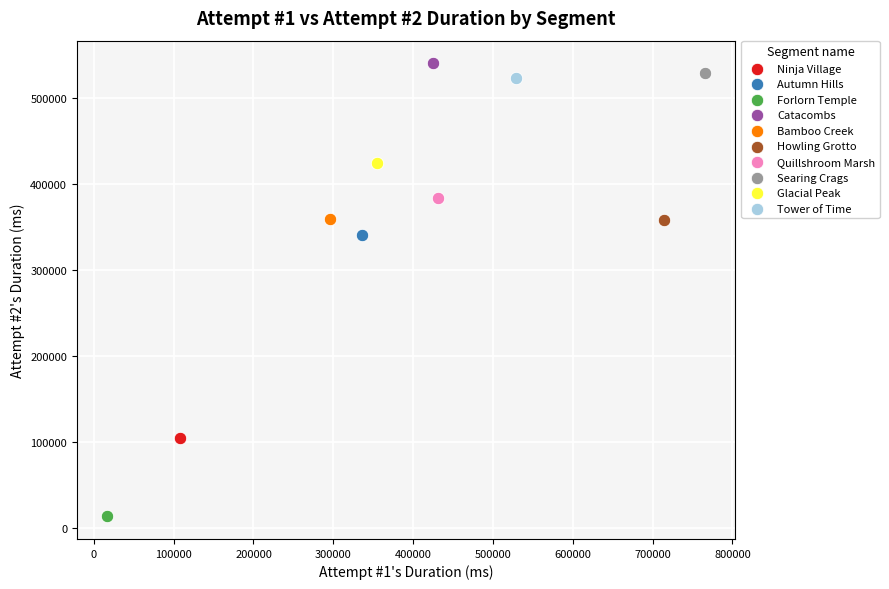

Which series reaches the maximum Y coordinate?

Catacombs